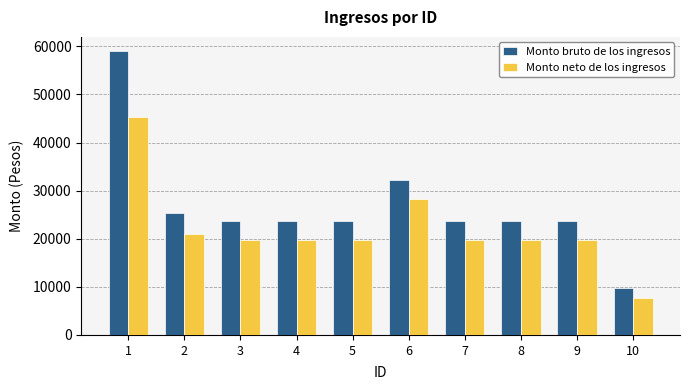

The value of Monto bruto de los ingresos at 7 is 23644.7. True or false?

True